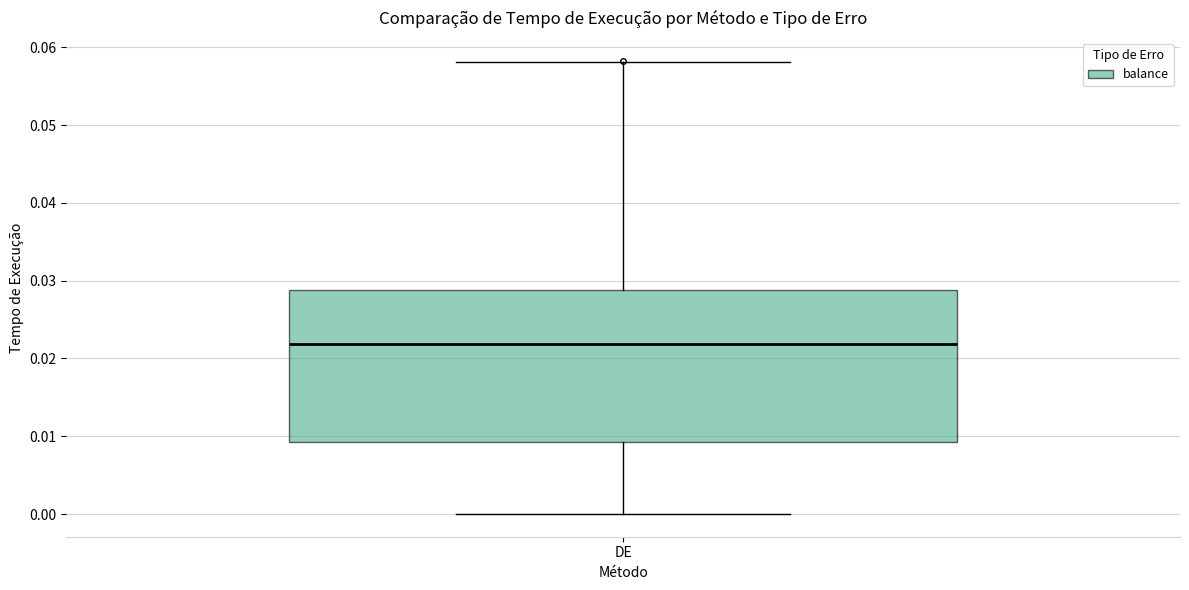

Where does the upper whisker of the box for DE end on the y-axis? The values are not printed on the chart, so give them approximately, as read against the axis.

0.058